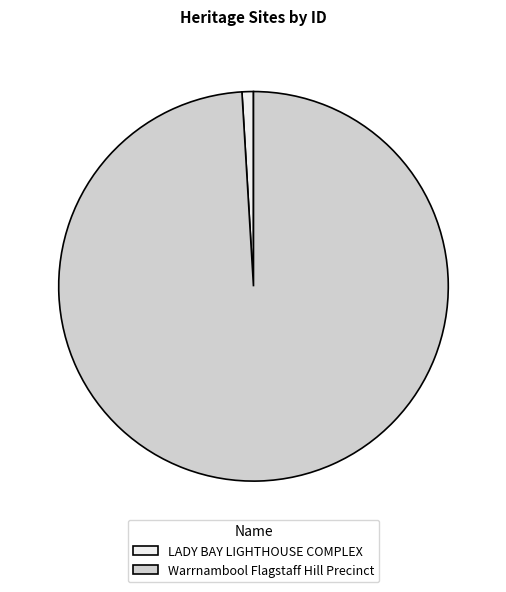

Which slice represents more than half of the pie?

Warrnambool Flagstaff Hill Precinct